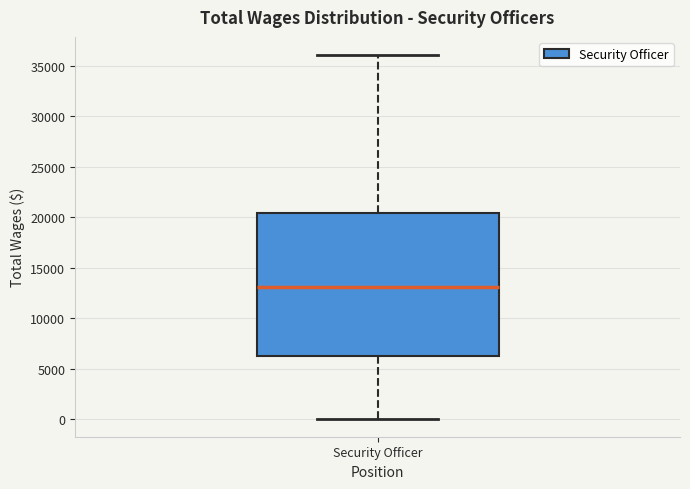

Read this box plot against the y-axis: the position of the median line, the range covered by the box, and the ends of both whiskers. The values are not printed on the chart, so give them approximately, as read against the axis.

median 13000, box 6500 to 20500, whiskers 0 to 36000